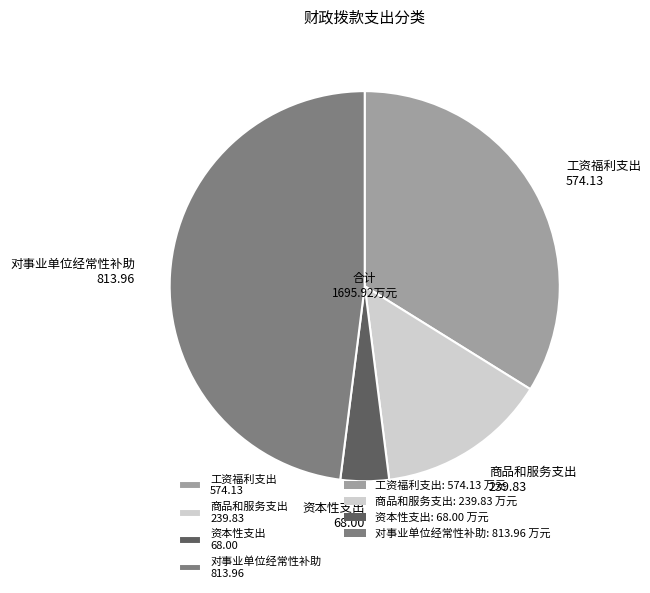

Is it true that 工资福利支出 574.13 is 34% of the pie?

True